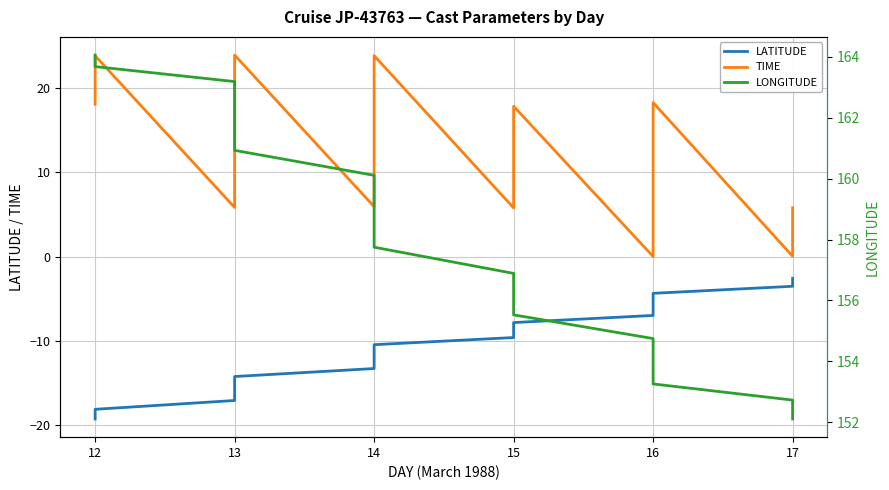

True or false: LATITUDE has more than 2 points higher than both neighbors.

False